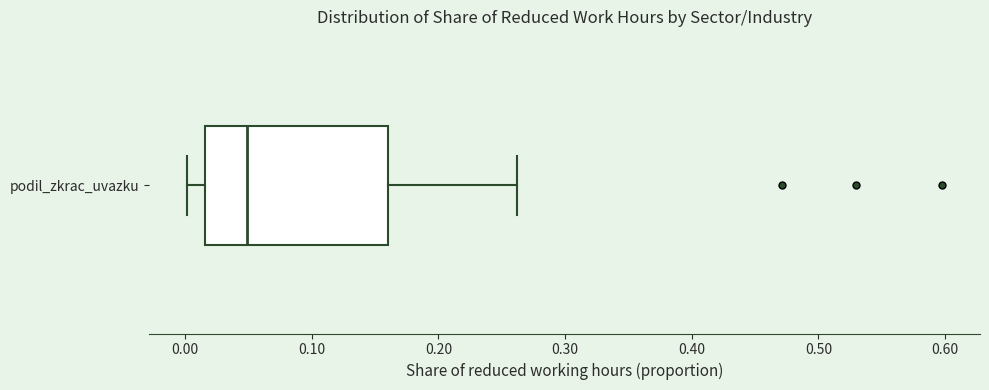

Transcribe this box plot: give where the median line is, the range the box spans, and where the two whiskers end, as read against the x-axis. The values are not printed on the chart, so give them approximately, as read against the axis.

median 0.05, box 0.02 to 0.16, whiskers 0.00 to 0.26